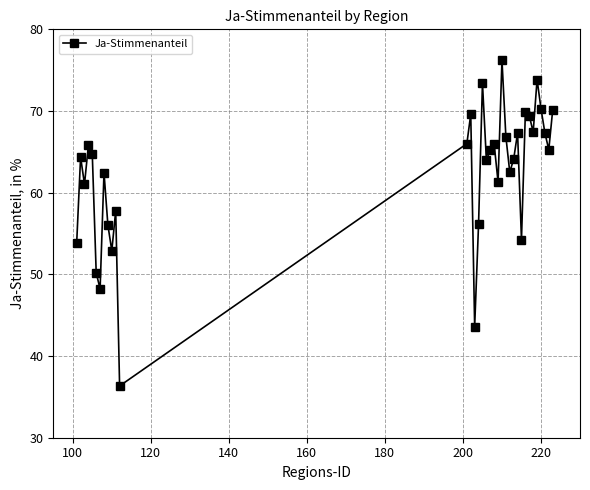

What is the value of the 35th point from the left?

70.1